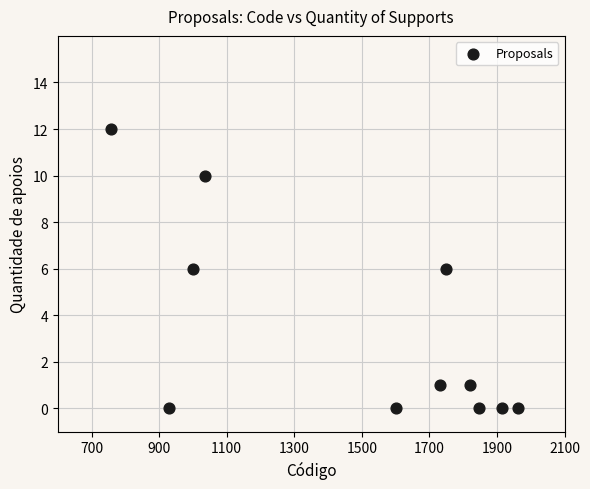

What is the average Y value?

3